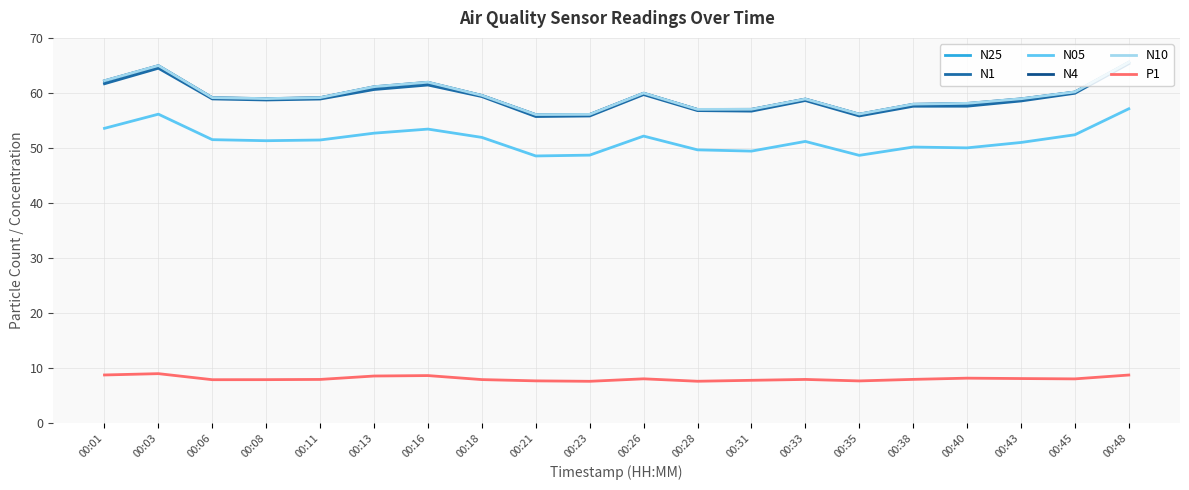

Read the N4 value at 00:33.

58.9